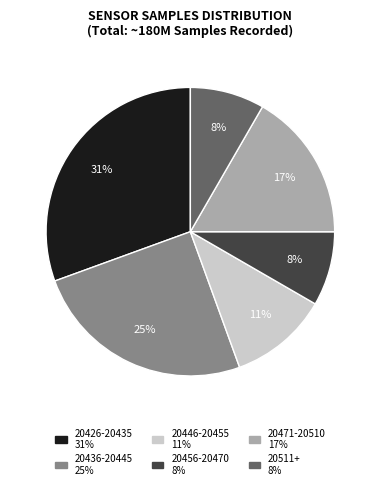

To the nearest percent, what is the average slice percentage?

17%